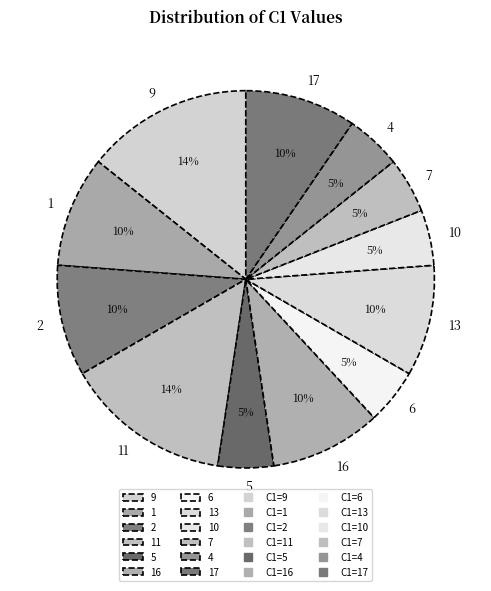

To the nearest percent, what is the average slice percentage?

8%